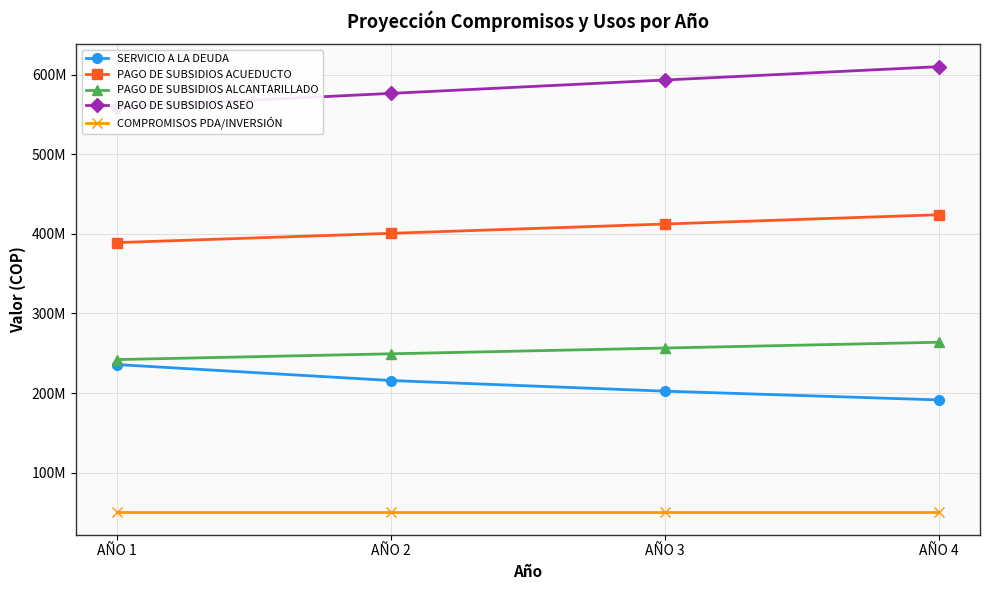

What is the difference between the maximum and minimum values in the PAGO DE SUBSIDIOS ALCANTARILLADO series?

21783954